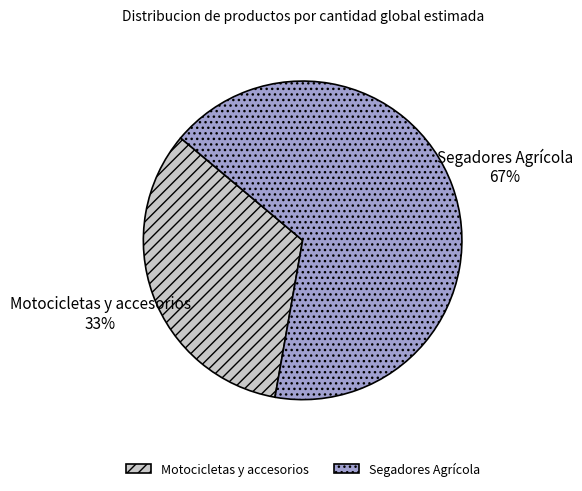

To the nearest percent, what is the average slice percentage?

50%